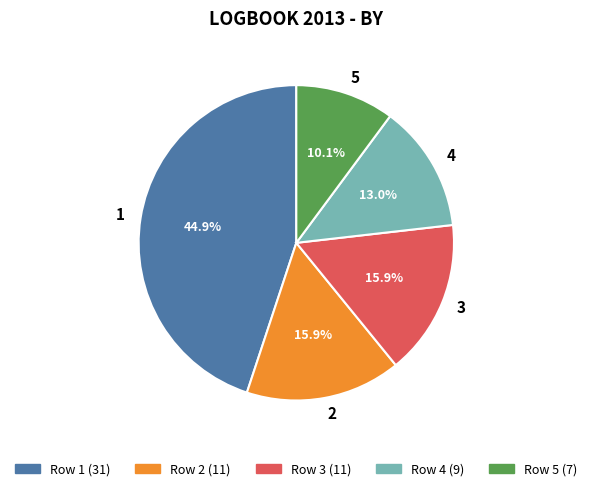

How many segments does this pie chart have?

5